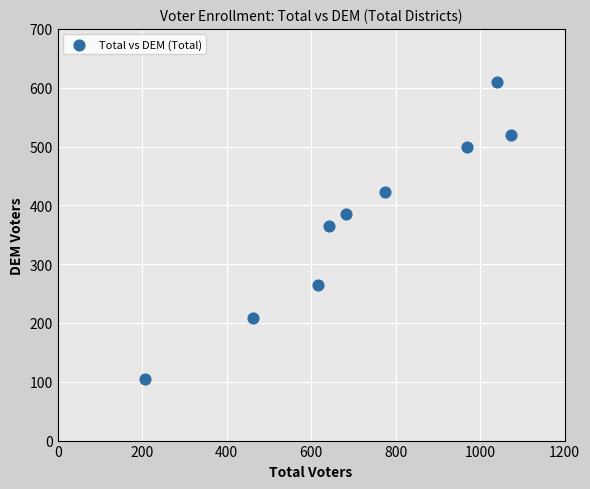

What Y value in the scatter plot is closest to 357?

365